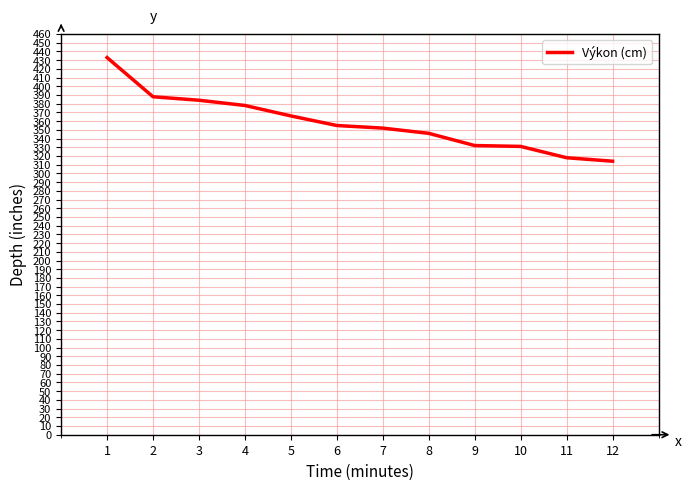

What is the smallest value displayed?

314